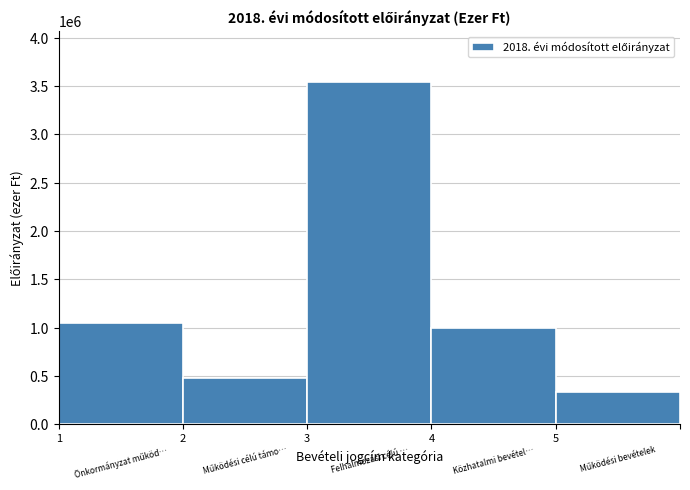

Reading left to right, what are all the values shown in this chart?

1=1044869	2=476815	3=3539504	4=998460	5=335984